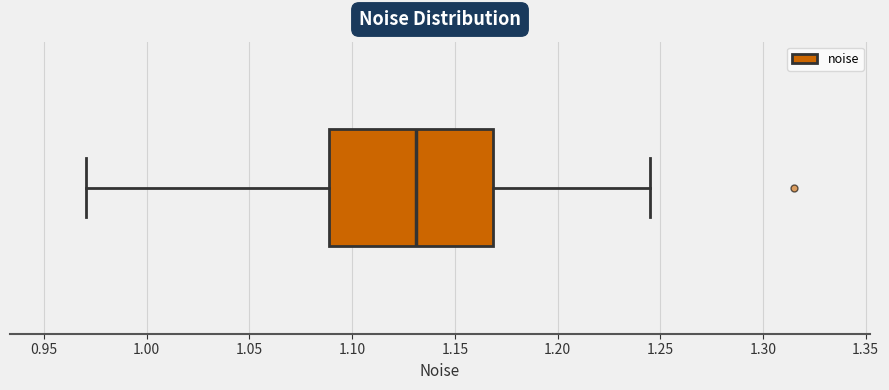

Read this box plot against the x-axis: the position of the median line, the range covered by the box, and the ends of both whiskers. The values are not printed on the chart, so give them approximately, as read against the axis.

median 1.130, box 1.090 to 1.170, whiskers 0.970 to 1.245